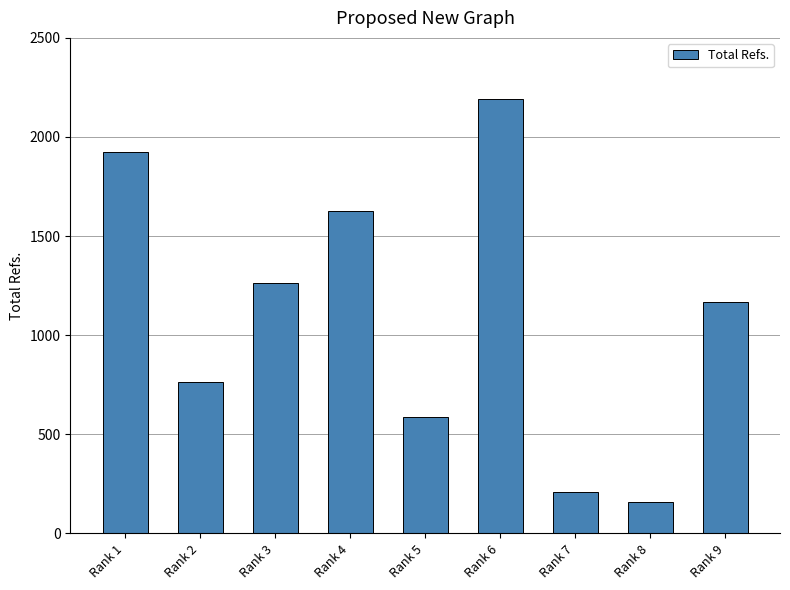

The value at Rank 9 is 1645. True or false?

False